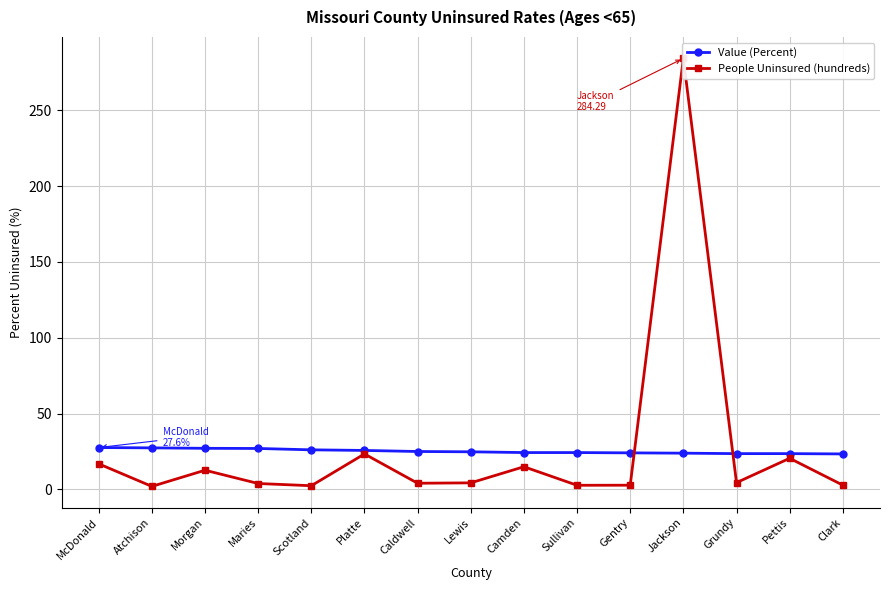

Reading left to right, extract all data points from this chart.

Value (Percent): McDonald=27.6	Atchison=27.4	Morgan=27.1	Maries=27.0	Scotland=26.1	Platte=25.7	Caldwell=25.0	Lewis=24.8	Camden=24.3	Sullivan=24.3	Gentry=24.1	Jackson=23.9	Grundy=23.6	Pettis=23.6	Clark=23.4
People Uninsured (hundreds): McDonald=16.9	Atchison=2.0	Morgan=12.7	Maries=3.9	Scotland=2.4	Platte=23.4	Caldwell=4.1	Lewis=4.3	Camden=15.0	Sullivan=2.7	Gentry=2.8	Jackson=284.3	Grundy=4.5	Pettis=20.5	Clark=2.8